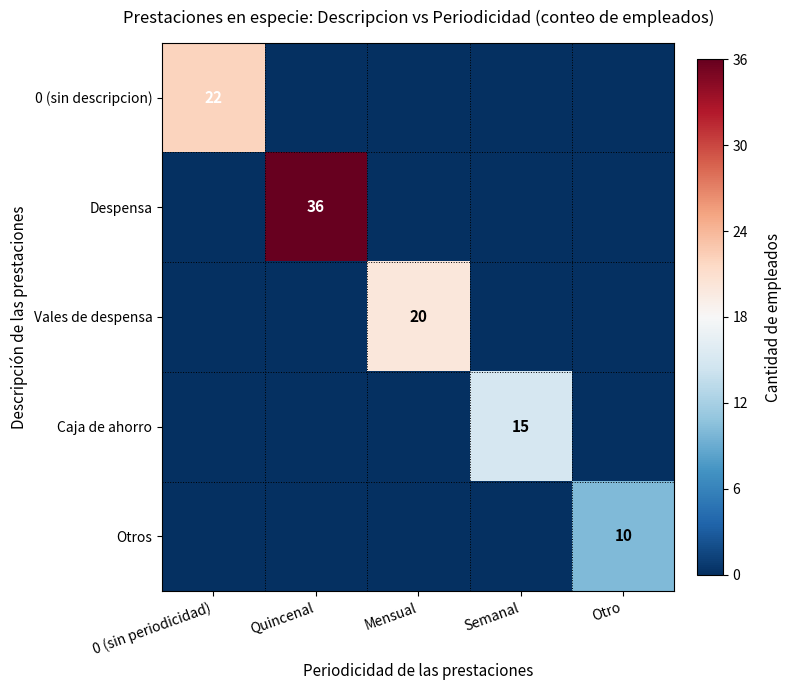

The Caja de ahorro series shows 8 at Semanal. True or false?

False